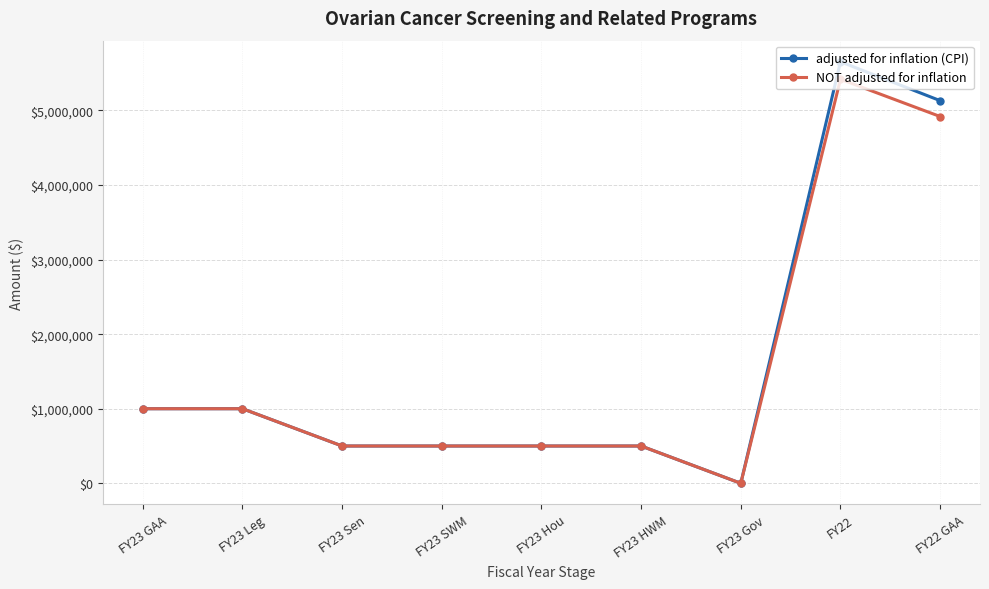

How many data points in adjusted for inflation (CPI) are less than 500000?

1